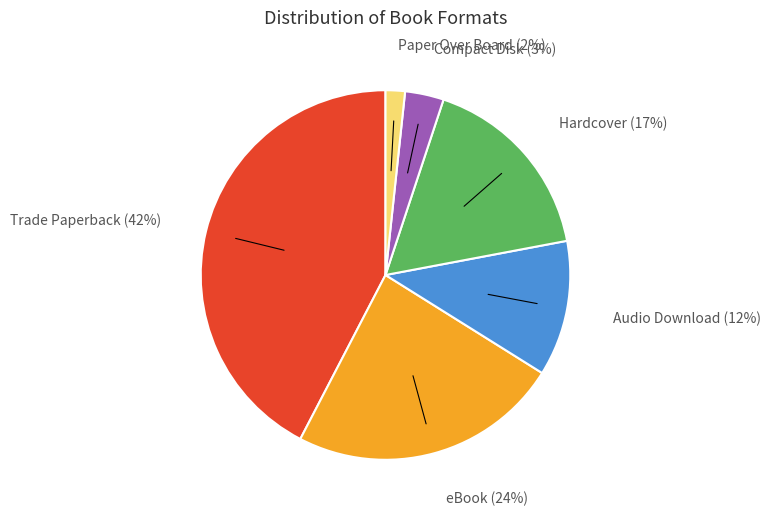

Is the sum of Compact Disk and Audio Download greater than half?

No